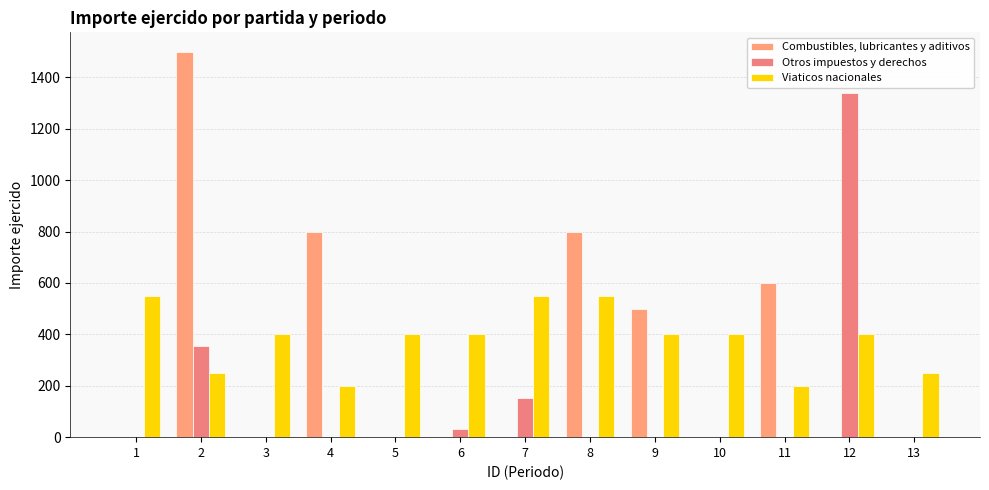

The Viaticos nacionales series shows 540 at 12. True or false?

False